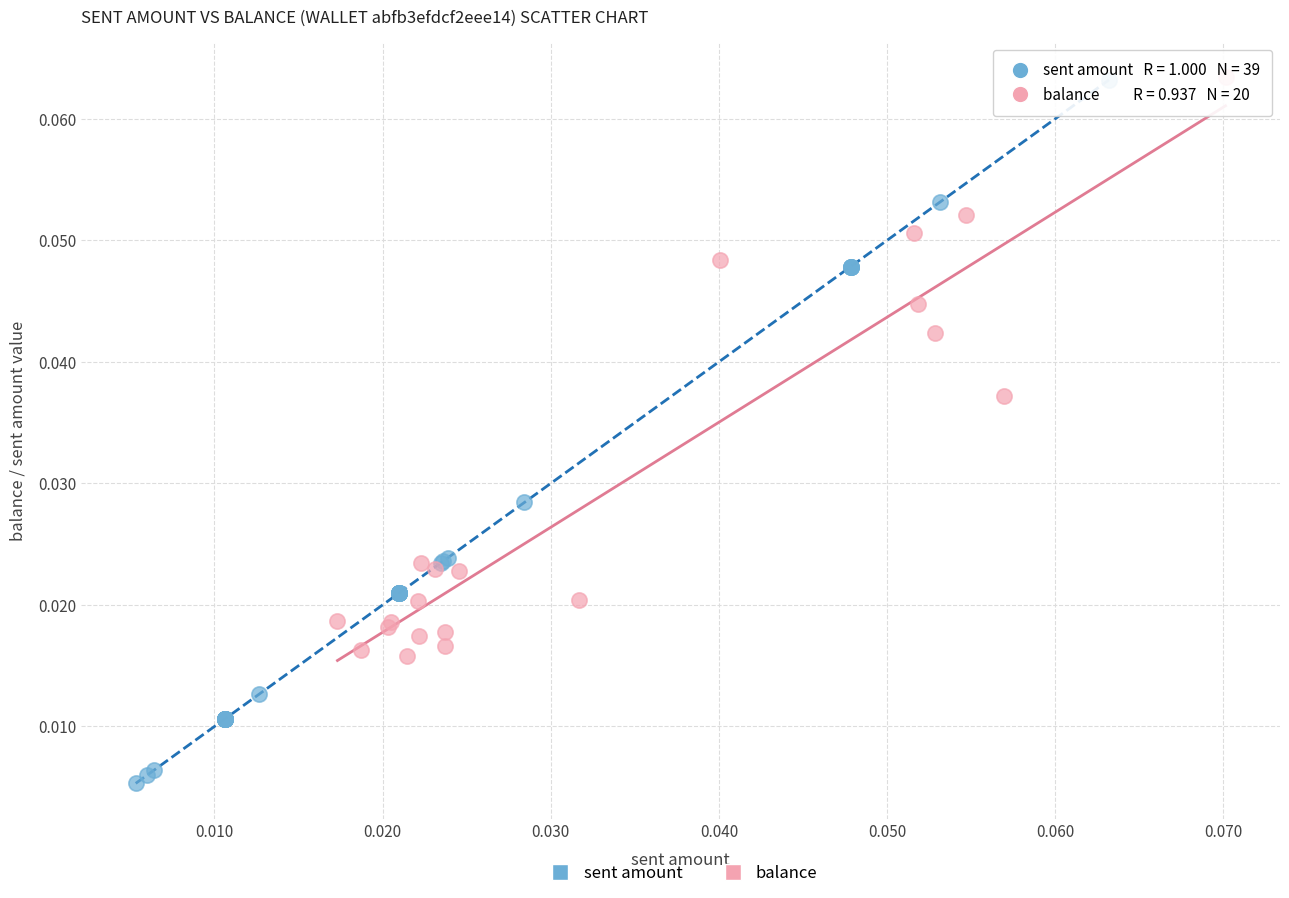

Which series contains the lowest Y value?

sent amount